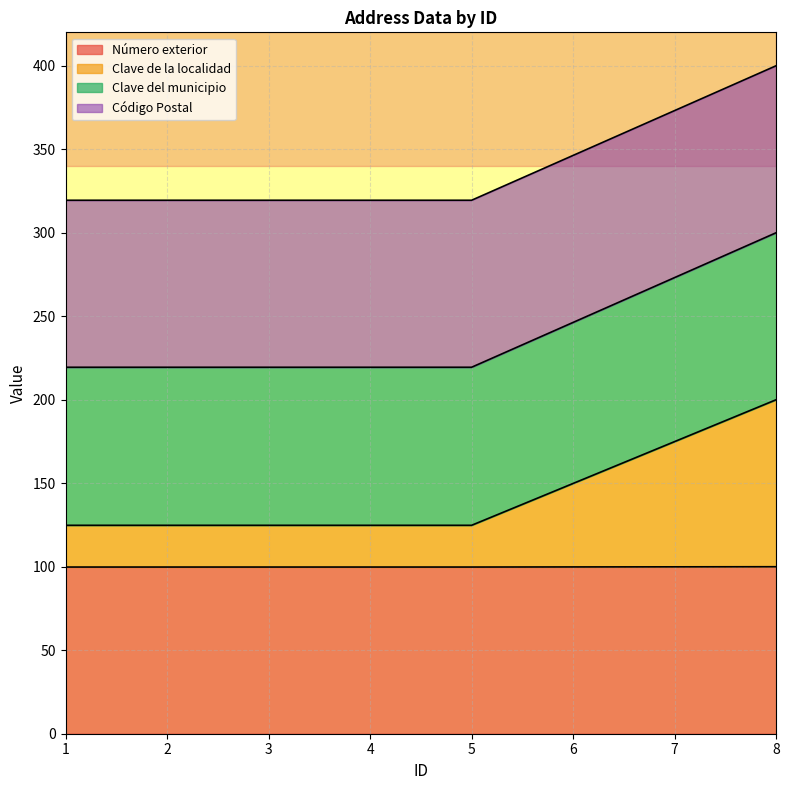

What is the highest value of the Número exterior series?

100.0